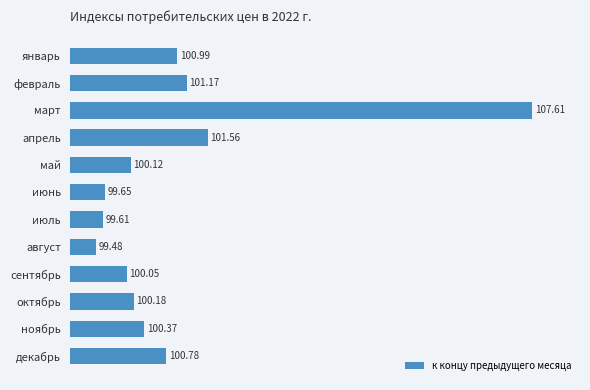

Where is the data nearest to the value 103?

апрель